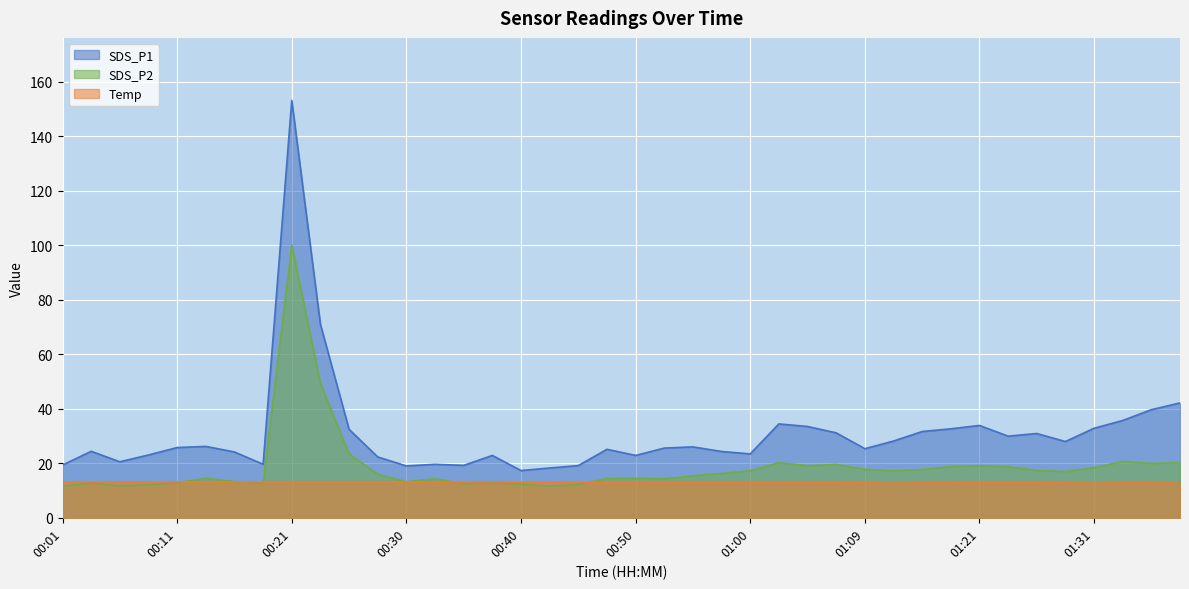

Reading right to left, transcribe all the data shown in this chart.

SDS_P1: 42.1	39.7	35.7	32.9	28.0	30.9	29.9	33.9	32.6	31.6	28.1	25.4	31.2	33.5	34.5	23.4	24.3	26.0	25.6	22.9	25.1	19.1	18.3	17.3	22.9	19.2	19.6	19.0	22.3	32.5	71.0	153.1	19.6	24.1	26.2	25.8	23.1	20.6	24.4	19.4
SDS_P2: 20.2	19.9	20.6	18.4	16.9	17.4	18.8	19.1	18.8	17.7	17.2	17.8	19.6	19.1	20.2	17.3	16.3	15.4	14.3	14.5	14.4	12.2	11.6	12.3	12.9	12.5	14.3	13.2	16.0	23.4	49.4	100.0	12.7	13.3	14.5	12.9	12.1	11.7	12.7	11.7
Temp: 12.7	12.8	12.8	12.7	12.8	12.9	12.9	12.9	12.8	12.8	12.7	12.8	12.9	12.9	13.0	12.9	12.9	12.9	13.0	13.1	12.9	13.0	13.0	13.0	13.2	13.1	13.1	13.2	13.2	13.2	13.2	13.2	13.2	13.2	13.2	13.2	13.1	13.1	13.2	13.2